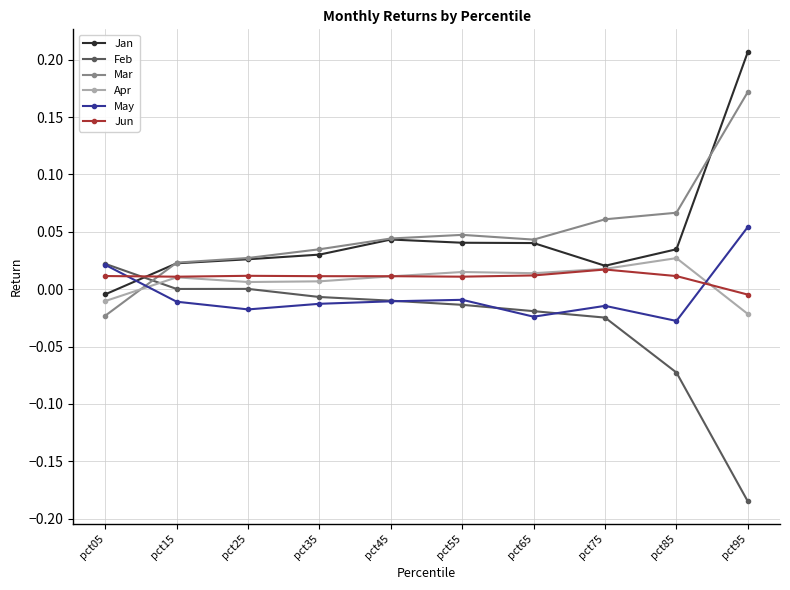

True or false: Apr has more than 0 interior local peaks.

True